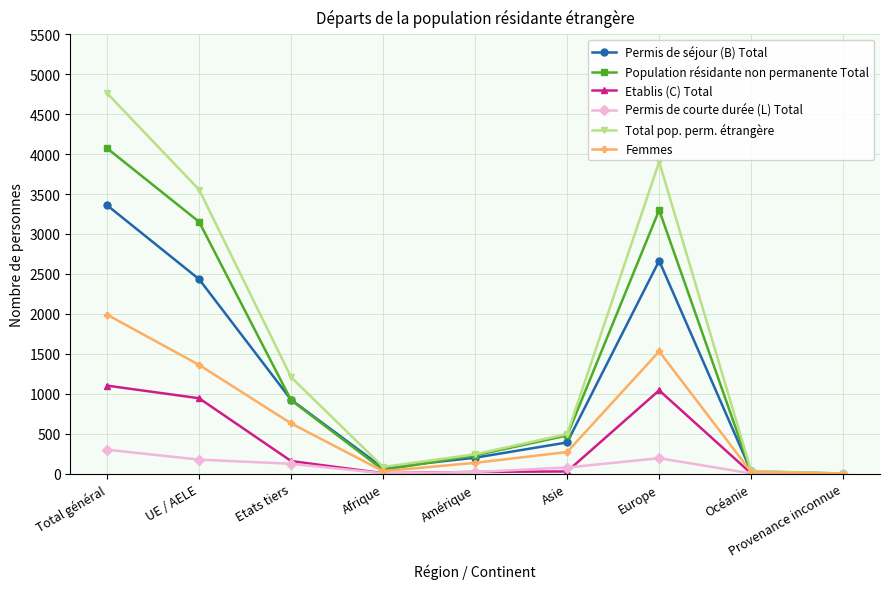

What value does the Total pop. perm. étrangère series have at Europe?

3902